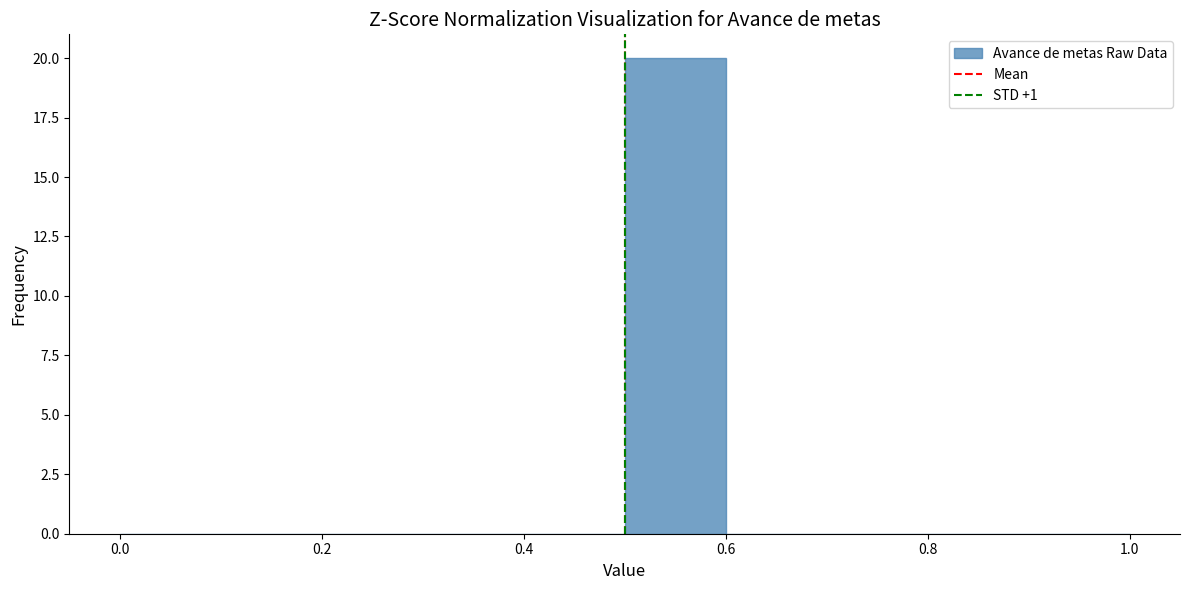

How tall is the bar that spans 0.5 to 0.6 on the x-axis? The values are not printed on the chart, so give them approximately, as read against the axis.

20